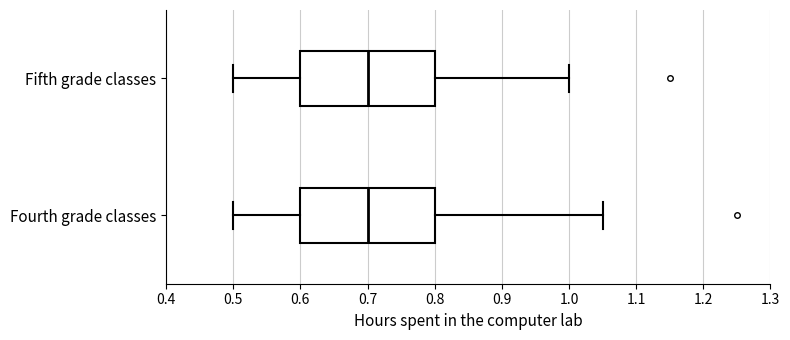

Reading bottom to top, read every box against the x-axis: the position of its median line, the range the box covers, and the ends of its whiskers. The values are not printed on the chart, so give them approximately, as read against the axis.

Fourth grade classes: median 0.70, box 0.60 to 0.80, whiskers 0.50 to 1.05
Fifth grade classes: median 0.70, box 0.60 to 0.80, whiskers 0.50 to 1.00